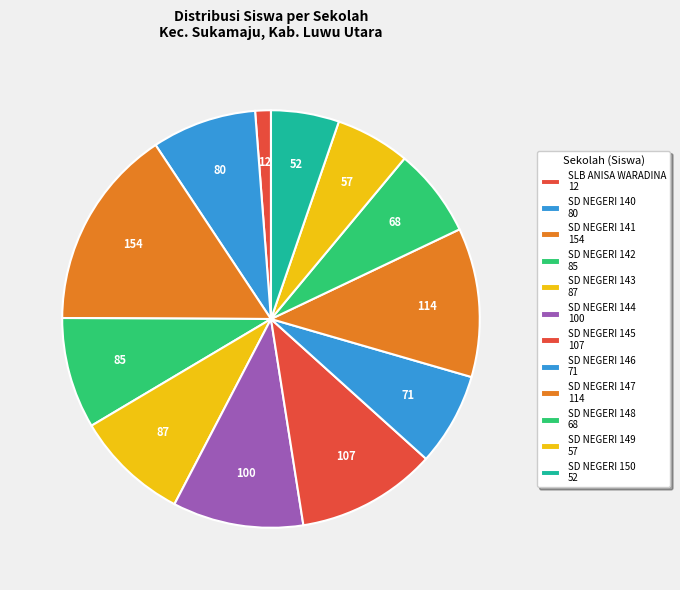

How many slices are in this pie chart?

12